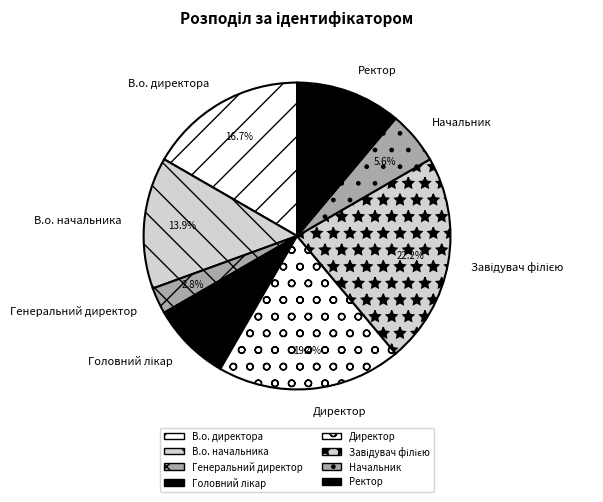

Approximately how many times larger is the value at Начальник compared to В.о. начальника?

0.4